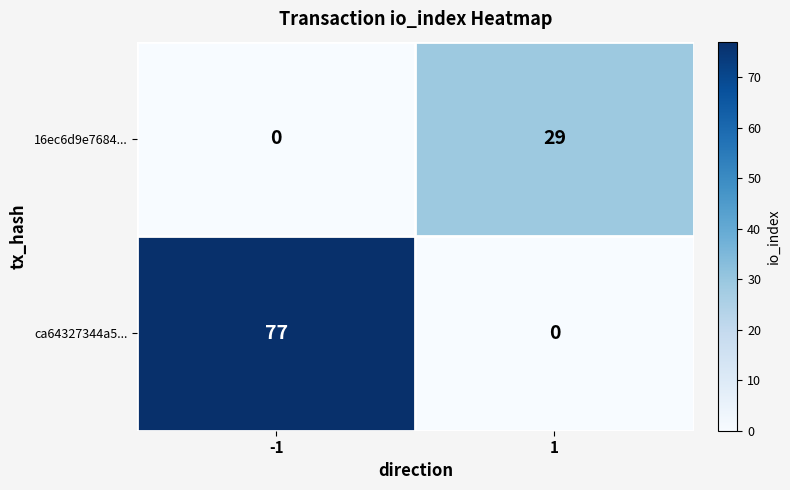

At how many categories does at least one series exceed 32?

1